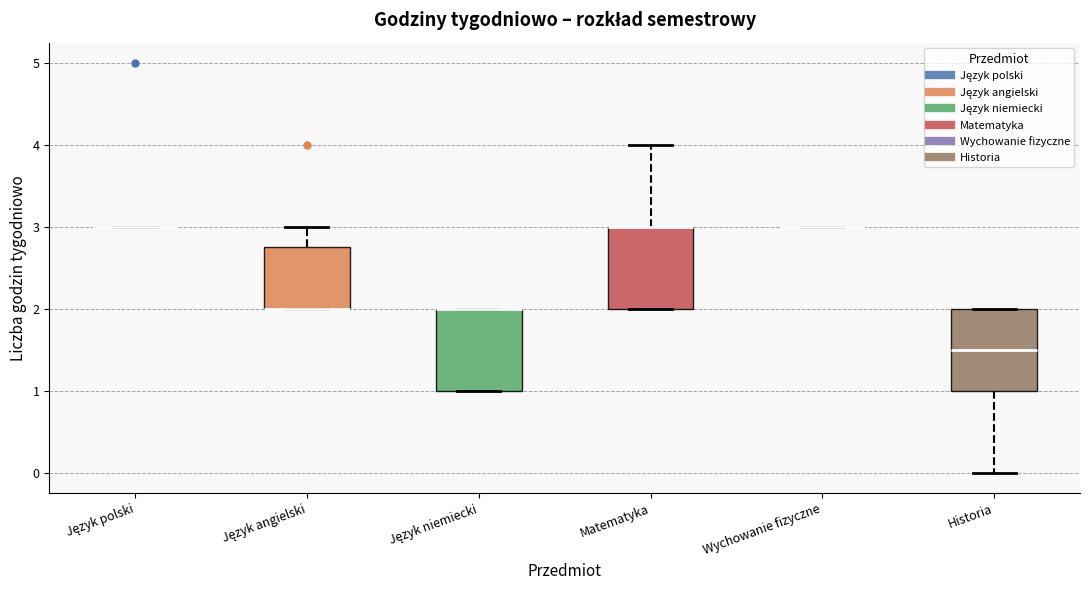

Reading left to right, read every box against the y-axis: the position of its median line, the range the box covers, and the ends of its whiskers. The values are not printed on the chart, so give them approximately, as read against the axis.

Język polski: box collapsed to a line at 3.0, whiskers 3.0 to 3.0
Język angielski: median 2.0 (drawn on the box's lower edge), box 2.0 to 2.8, whiskers 2.0 to 3.0
Język niemiecki: median 2.0 (drawn on the box's upper edge), box 1.0 to 2.0, whiskers 1.0 to 2.0
Matematyka: median 3.0 (drawn on the box's upper edge), box 2.0 to 3.0, whiskers 2.0 to 4.0
Wychowanie fizyczne: box collapsed to a line at 3.0, whiskers 3.0 to 3.0
Historia: median 1.5, box 1.0 to 2.0, whiskers 0.0 to 2.0